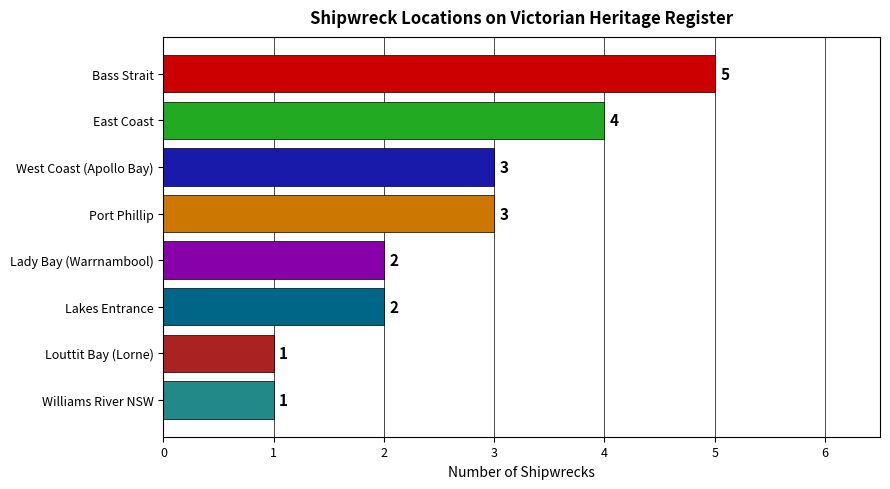

What is the value of the 6th bar from the top?

2